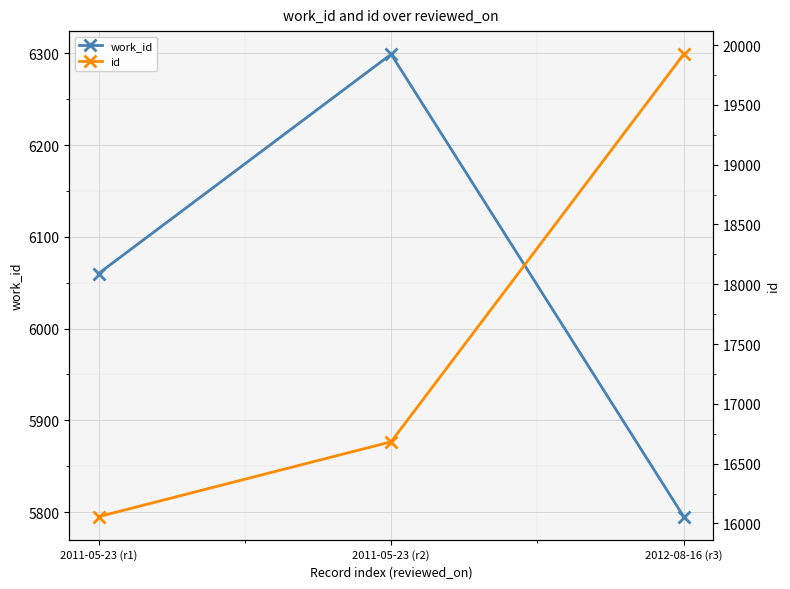

Rank the series at 2012-08-16 (r3) from highest to lowest value.

id, work_id